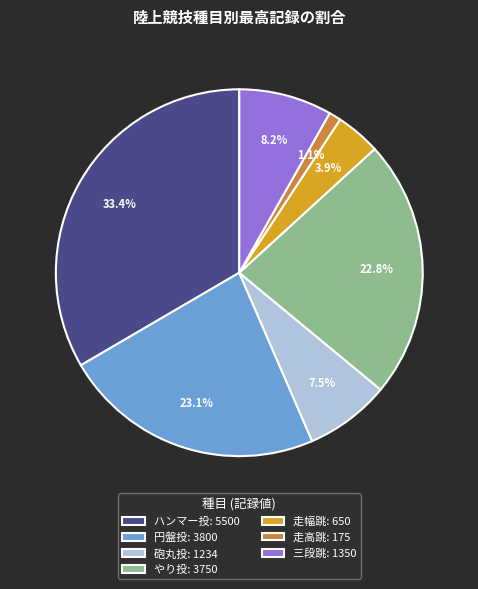

What is the ratio of the value at 走高跳: 175 to the value at 走幅跳: 650?

0.3